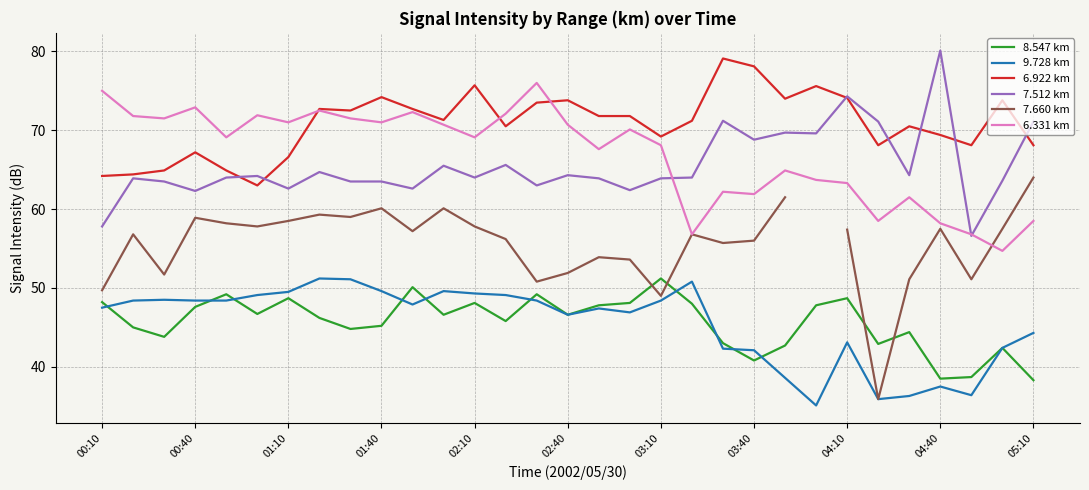

True or false: 9.728 km has more than 0 interior local peaks.

True